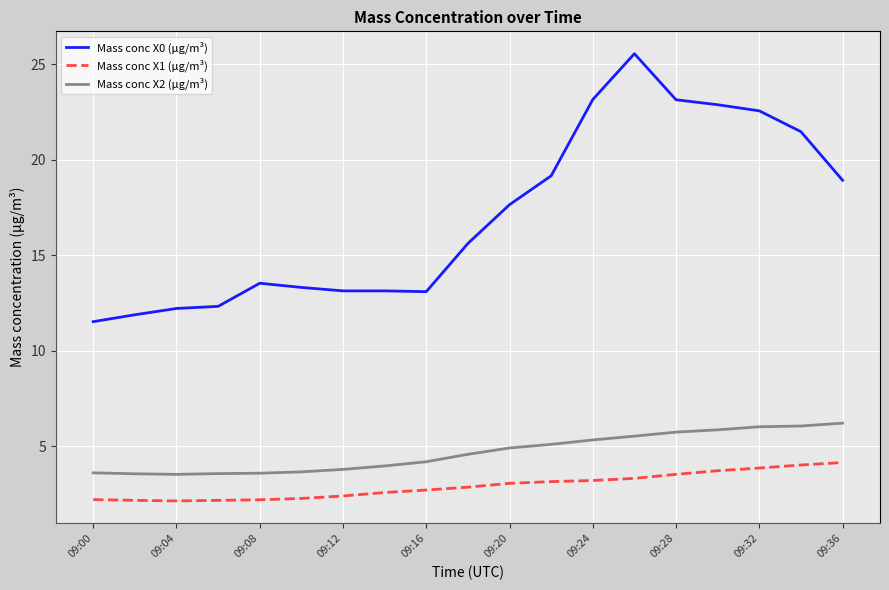

What is the difference between the maximum and minimum values in the Mass conc X0 (μg/m³) series?

14.0